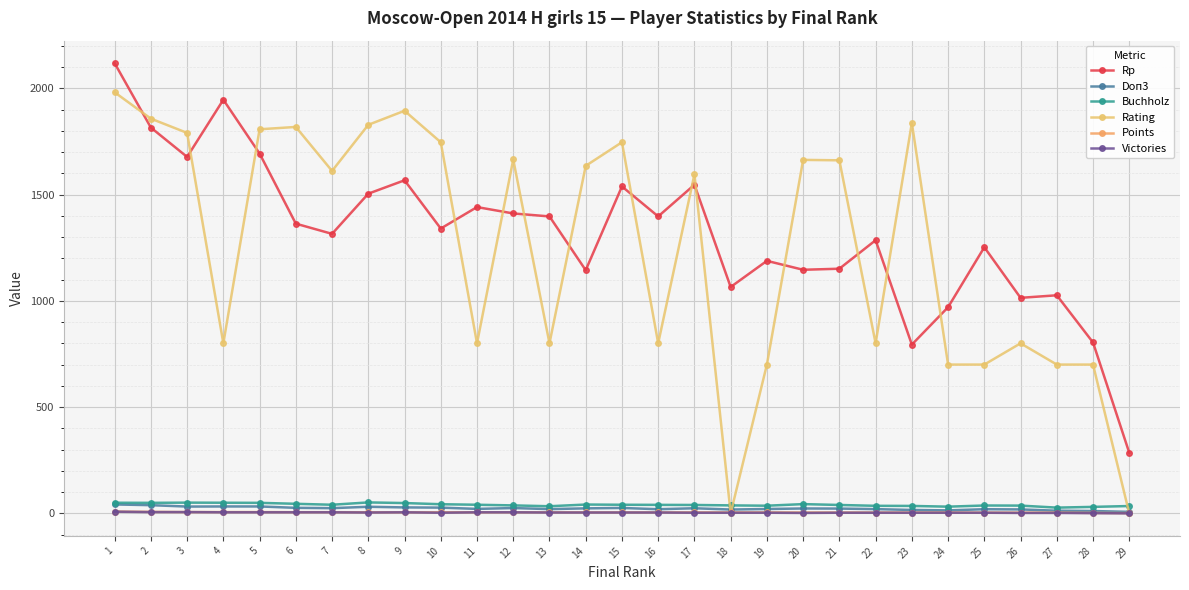

The value of Points at 1 is 8.5. True or false?

True